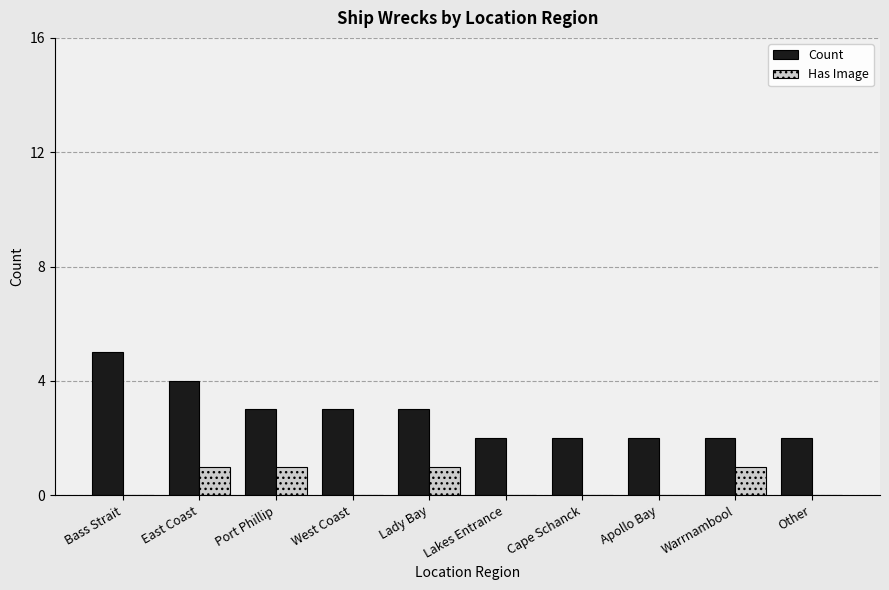

Reading left to right, extract all data points from this chart.

Count: 5	4	3	3	3	2	2	2	2	2
Has Image: 0	1	1	0	1	0	0	0	1	0